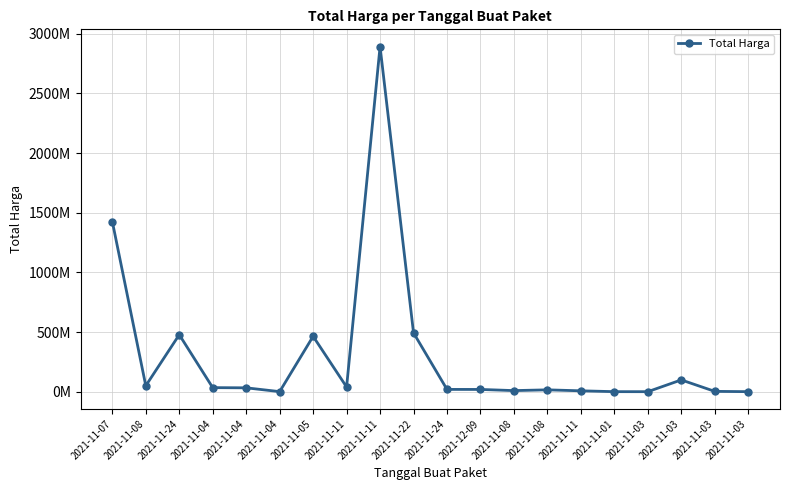

Is this an area chart (filled region under the line)?

No